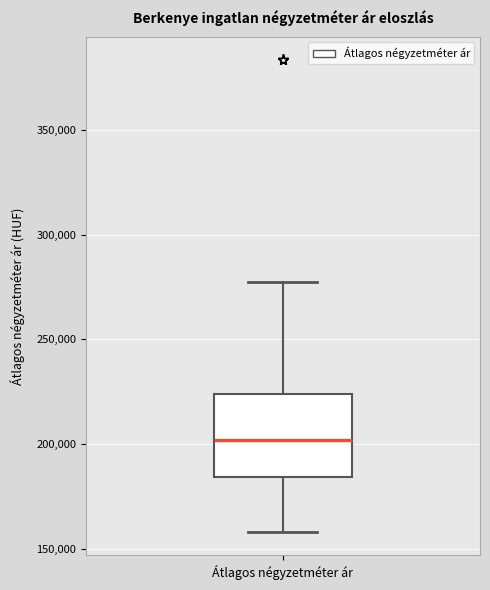

Read this box plot against the y-axis: the position of the median line, the range covered by the box, and the ends of both whiskers. The values are not printed on the chart, so give them approximately, as read against the axis.

median 200000, box 185000 to 225000, whiskers 160000 to 275000